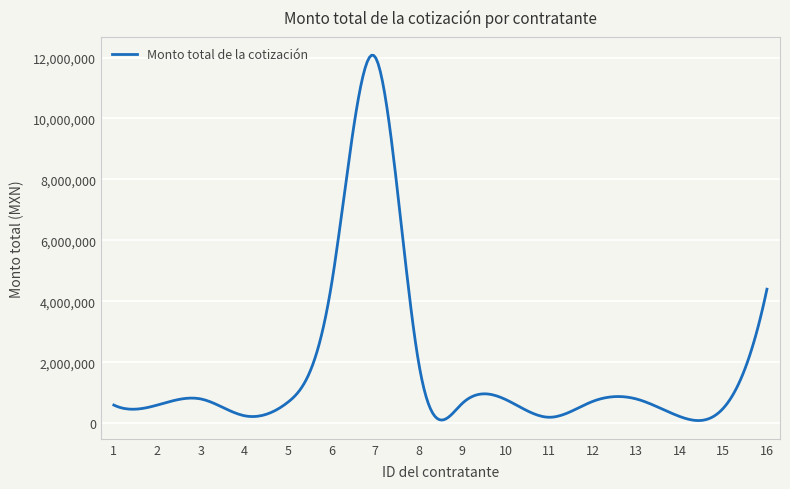

What is the greatest value displayed?

12074926.2